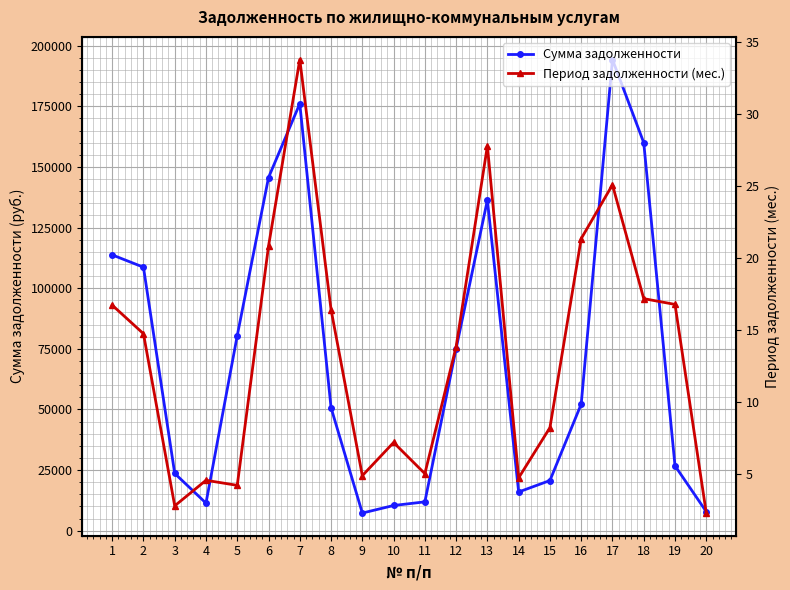

What are all the series names shown in the legend?

Сумма задолженности, Период задолженности (мес.)